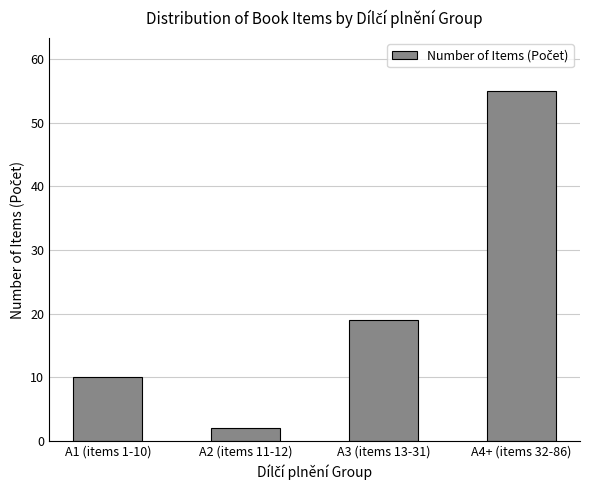

Reading left to right, extract all data points from this chart.

A1 (items 1-10)=10	A2 (items 11-12)=2	A3 (items 13-31)=19	A4+ (items 32-86)=55